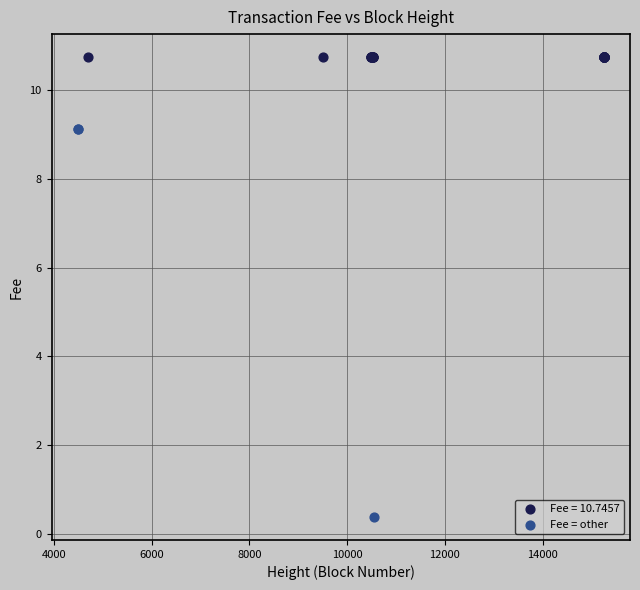

Which series contains the highest Y value?

Fee = 10.7457